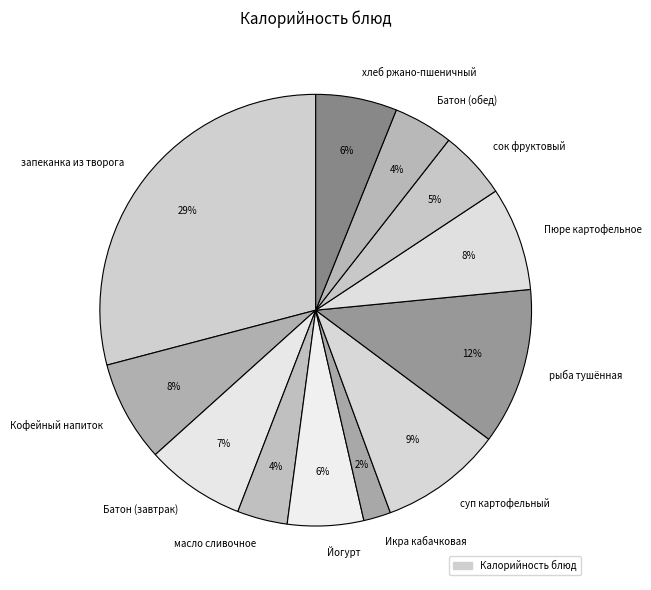

To the nearest percent, what is the combined percentage of рыба тушённая and суп картофельный?

21%